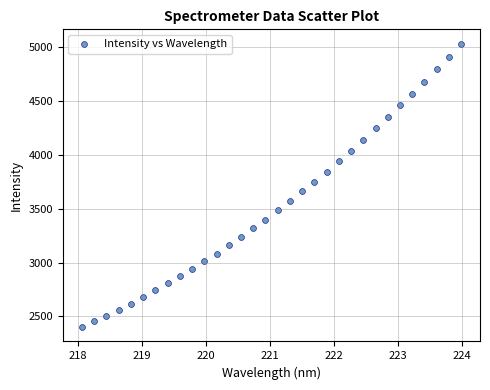

What is the range of Y values (max minus min)?

2633.3